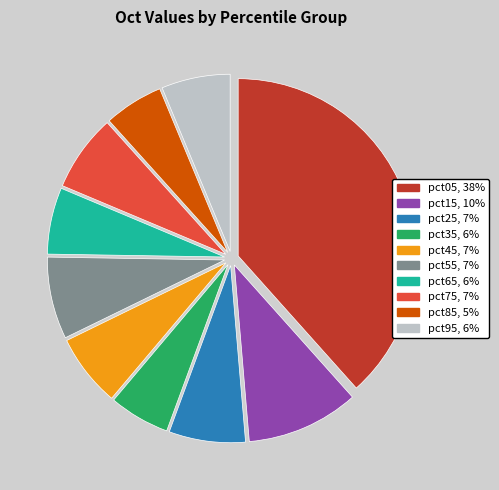

Which slice is the largest?

pct05